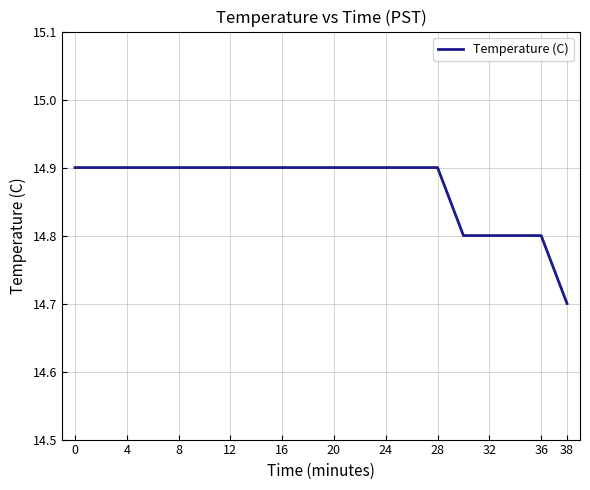

What is the smallest value displayed?

14.7